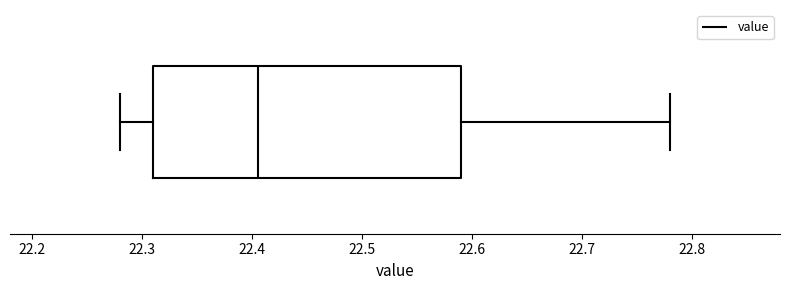

Transcribe this box plot: give where the median line is, the range the box spans, and where the two whiskers end, as read against the x-axis. The values are not printed on the chart, so give them approximately, as read against the axis.

median 22.41, box 22.31 to 22.59, whiskers 22.28 to 22.78